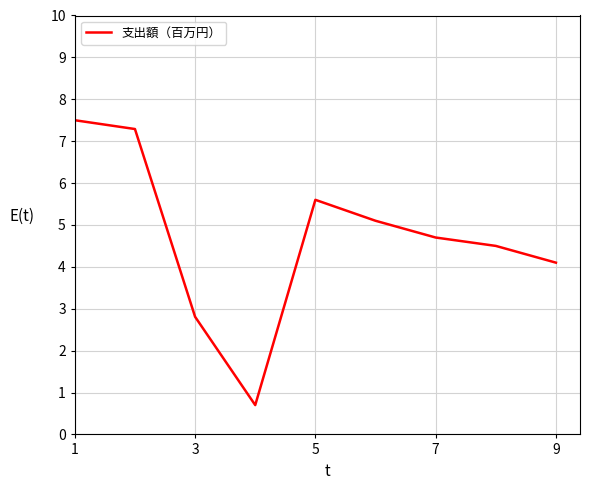

True or false: there are more than 1 points higher than both neighbors.

False